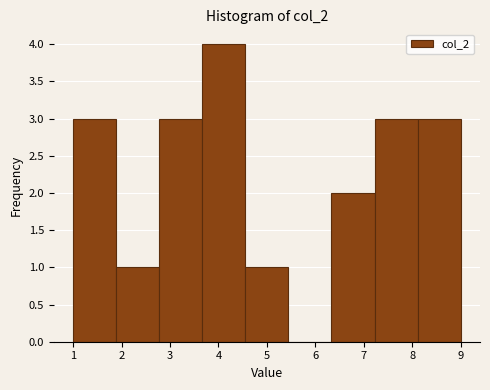

Reading left to right, transcribe this chart: for each bar, give the range it covers on the x-axis and its height. Neither the bar edges nor the heights are printed on the chart, so give them approximately, as read against the axes.

1.0 to 1.9: 3
1.9 to 2.8: 1
2.8 to 3.7: 3
3.7 to 4.6: 4
4.6 to 5.4: 1
5.4 to 6.3: 0
6.3 to 7.2: 2
7.2 to 8.1: 3
8.1 to 9.0: 3